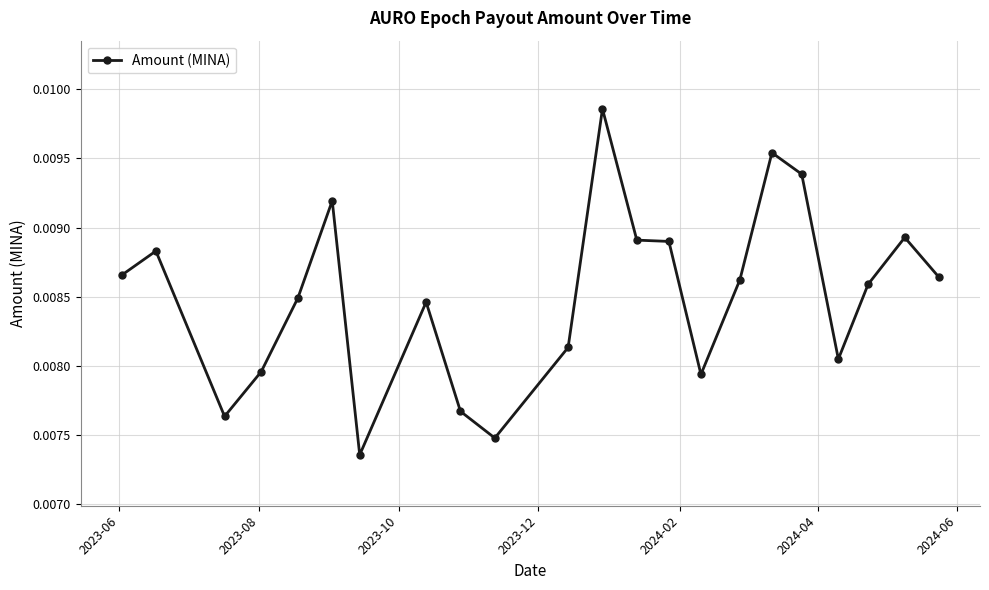

True or false: the data has more than 0 interior local peaks.

True